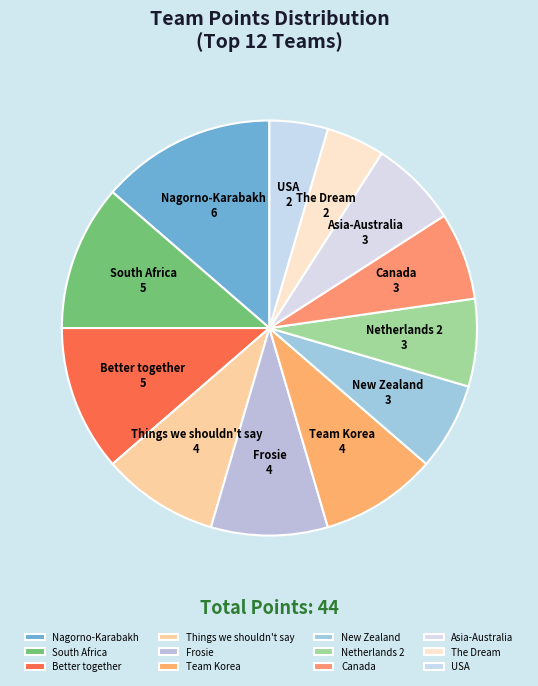

Which has a higher value, Nagorno-Karabakh or Better together?

Nagorno-Karabakh